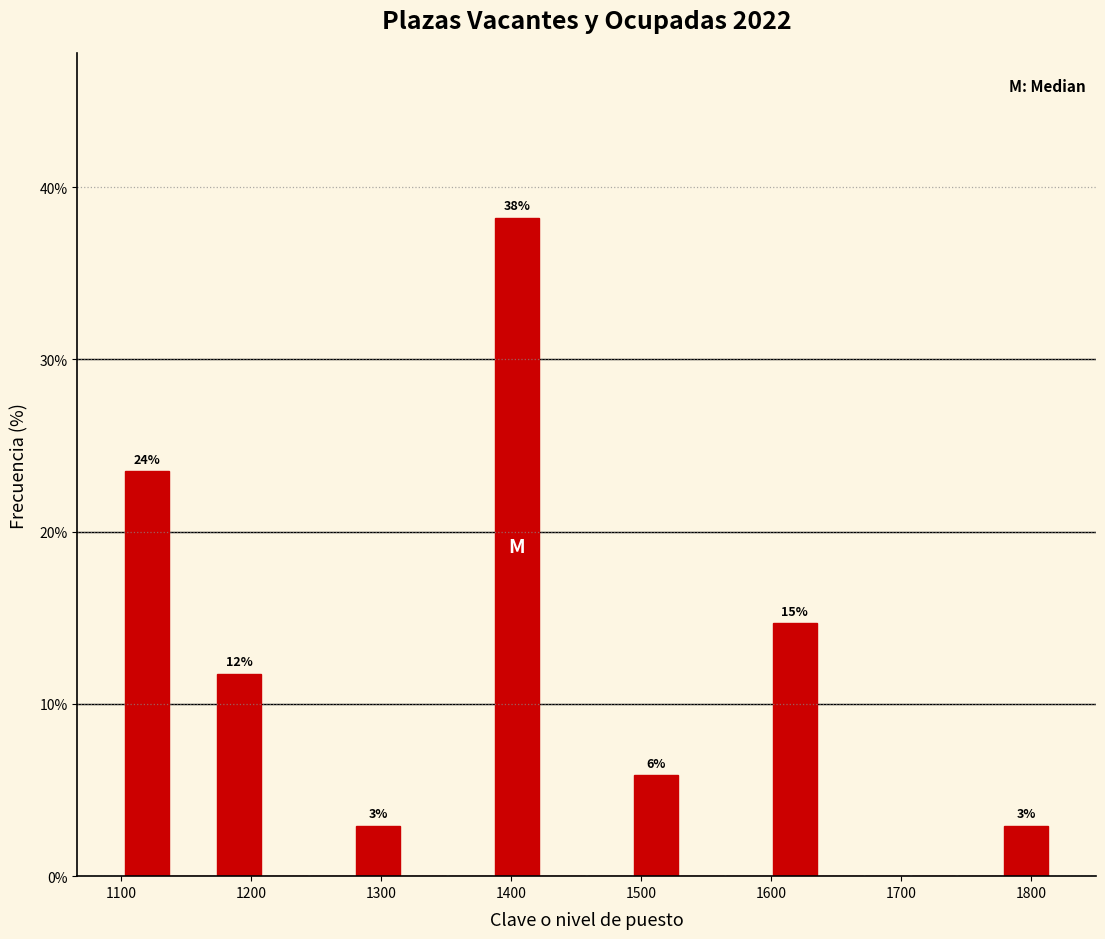

Around what value on the x-axis is the tallest bar? Give the approximate position of its centre, as read against the axis.

1400